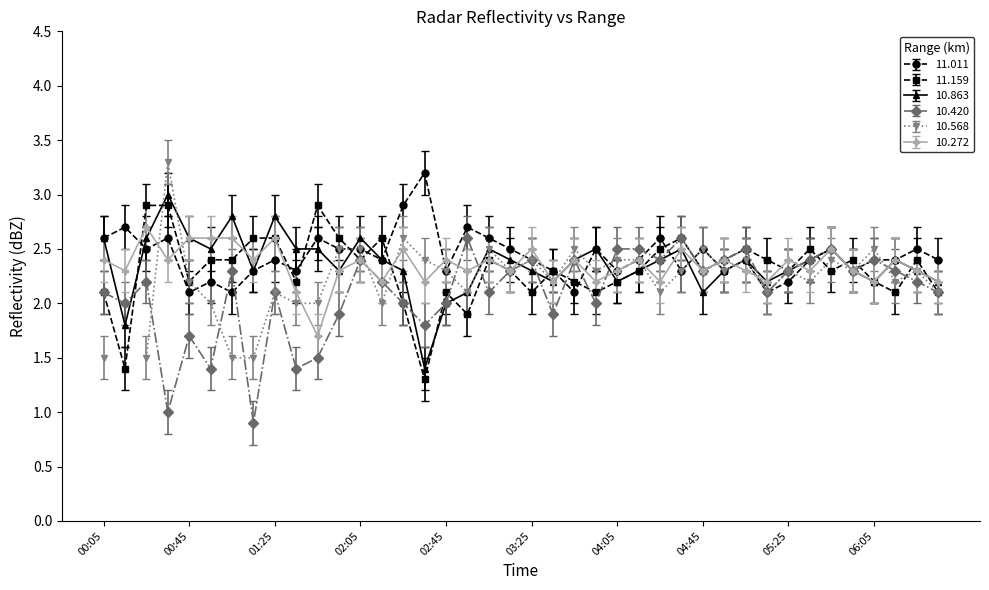

What is the maximum value for 10.272?

2.7